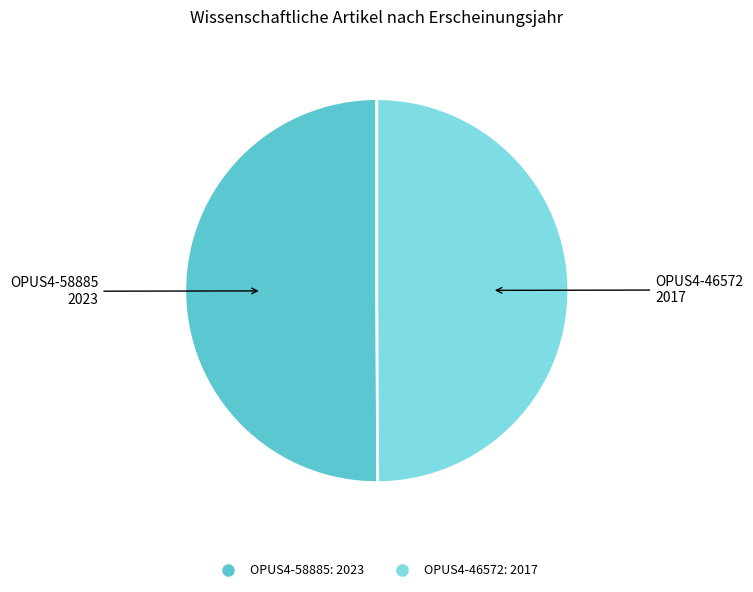

Is it true that OPUS4-46572 is 39% of the pie?

False